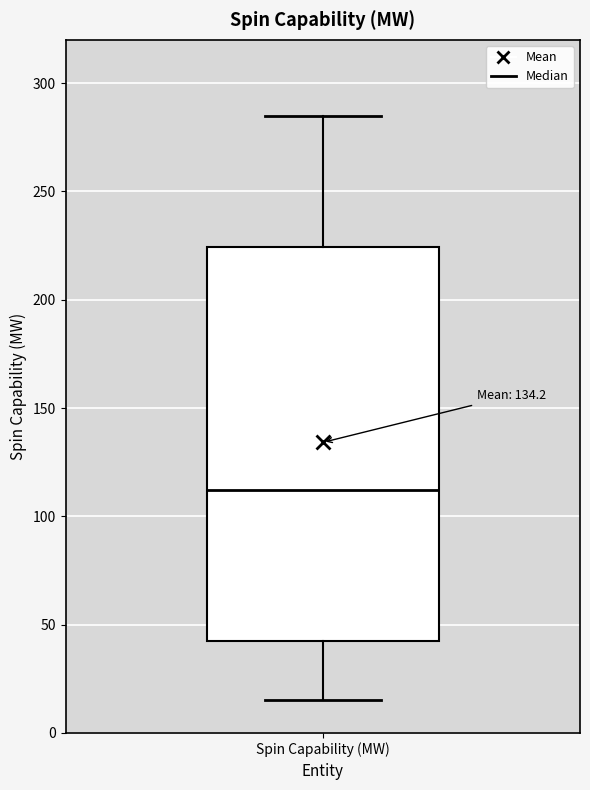

Read this box plot against the y-axis: the position of the median line, the range covered by the box, and the ends of both whiskers. The values are not printed on the chart, so give them approximately, as read against the axis.

median 110, box 40 to 225, whiskers 15 to 285